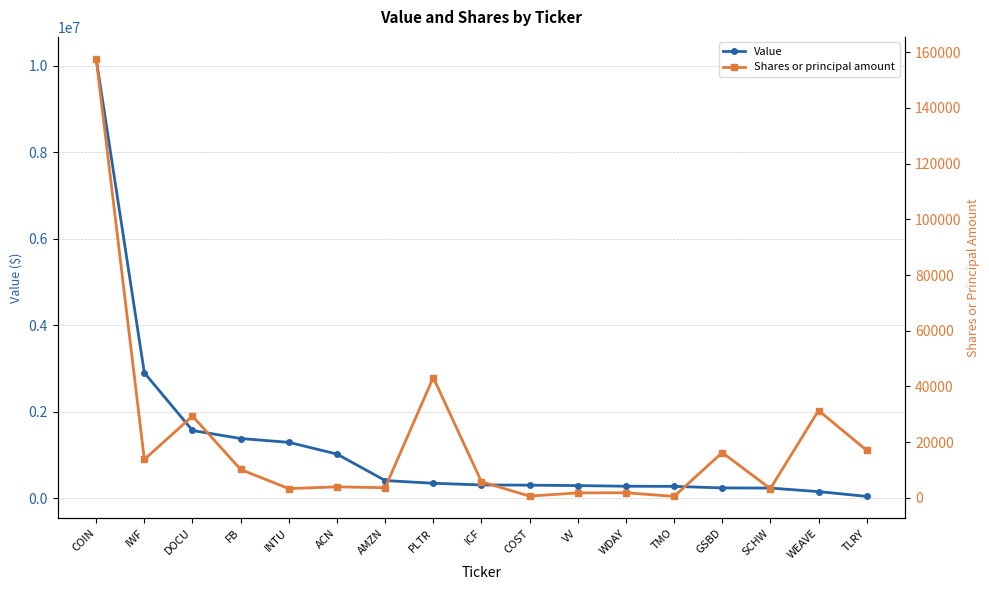

At TLRY, list the series in order from smallest to largest.

Shares or principal amount, Value